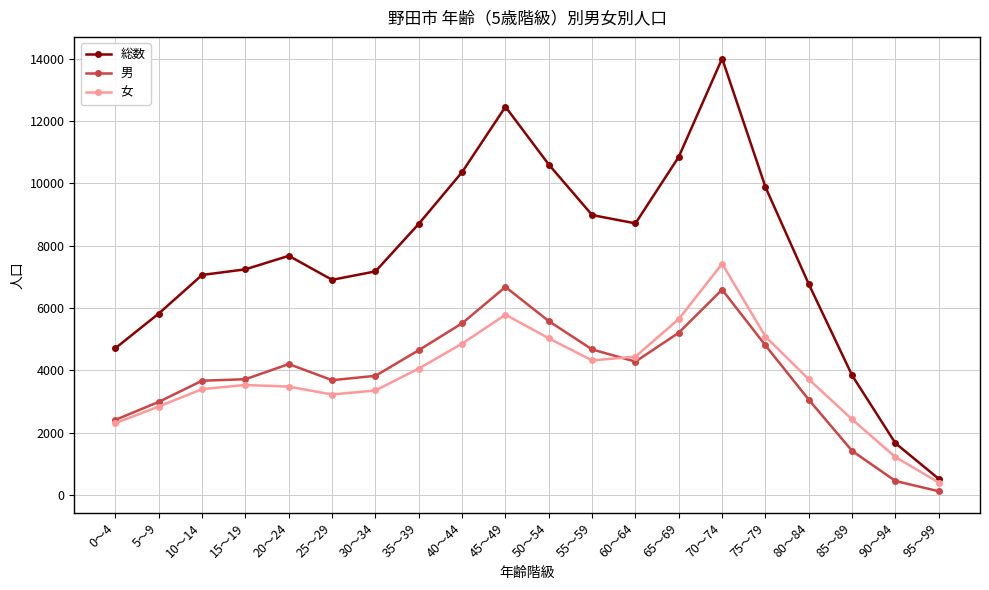

Which category has the highest value across all series?

70～74